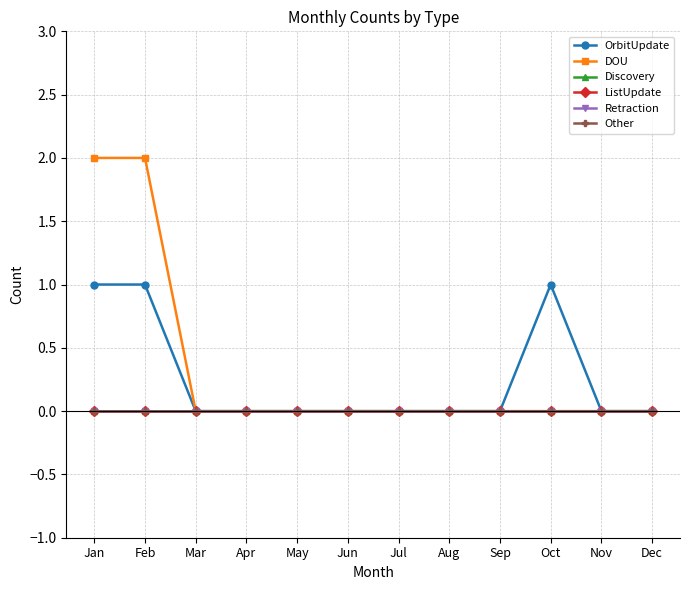

How many interior local peaks does the OrbitUpdate series have?

1